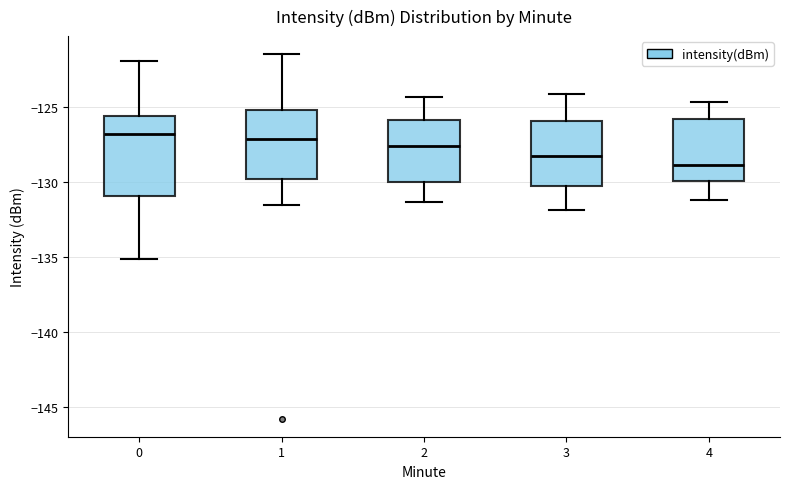

Reading left to right, read every box against the y-axis: the position of its median line, the range the box covers, and the ends of its whiskers. The values are not printed on the chart, so give them approximately, as read against the axis.

0: median -127.0, box -131.0 to -125.5, whiskers -135.0 to -122.0
1: median -127.0, box -130.0 to -125.0, whiskers -131.5 to -121.5
2: median -127.5, box -130.0 to -126.0, whiskers -131.5 to -124.5
3: median -128.5, box -130.5 to -126.0, whiskers -132.0 to -124.0
4: median -129.0, box -130.0 to -126.0, whiskers -131.0 to -124.5